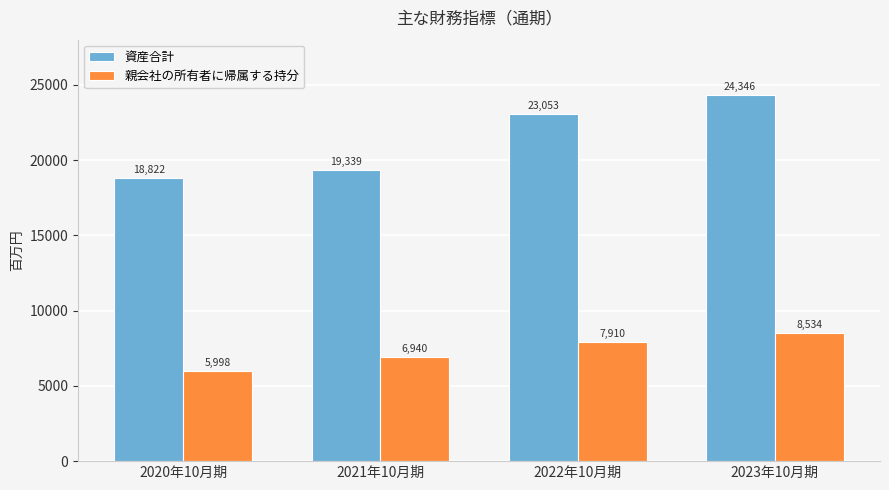

What is the greatest value displayed?

24346